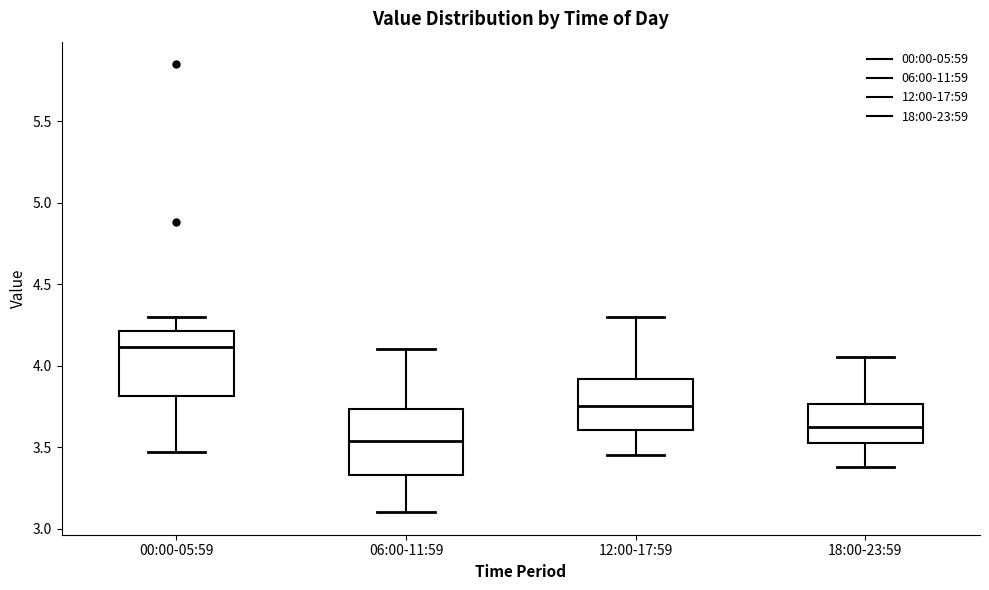

Reading left to right, read every box against the y-axis: the position of its median line, the range the box covers, and the ends of its whiskers. The values are not printed on the chart, so give them approximately, as read against the axis.

00:00-05:59: median 4.10, box 3.80 to 4.20, whiskers 3.45 to 4.30
06:00-11:59: median 3.55, box 3.35 to 3.75, whiskers 3.10 to 4.10
12:00-17:59: median 3.75, box 3.60 to 3.90, whiskers 3.45 to 4.30
18:00-23:59: median 3.65, box 3.50 to 3.75, whiskers 3.40 to 4.05